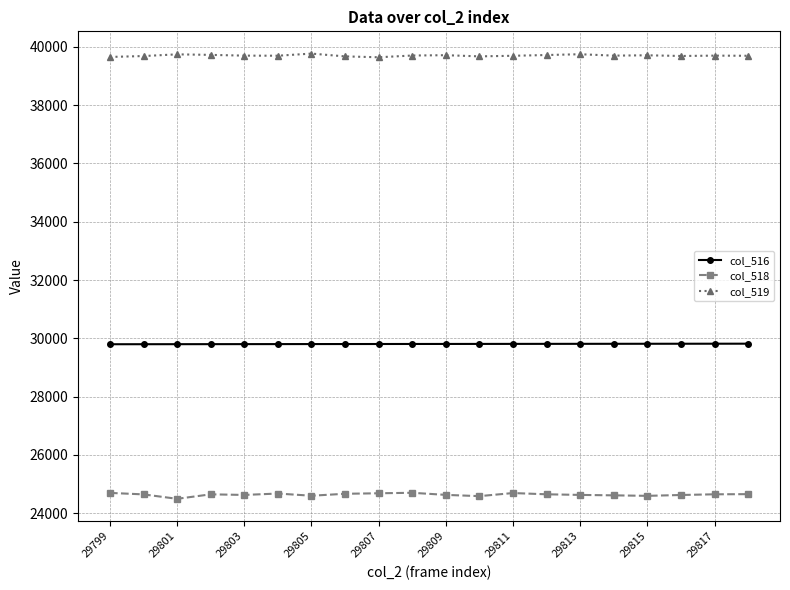

In col_519, how many points are lower than both neighbors (excluding endpoints)?

5